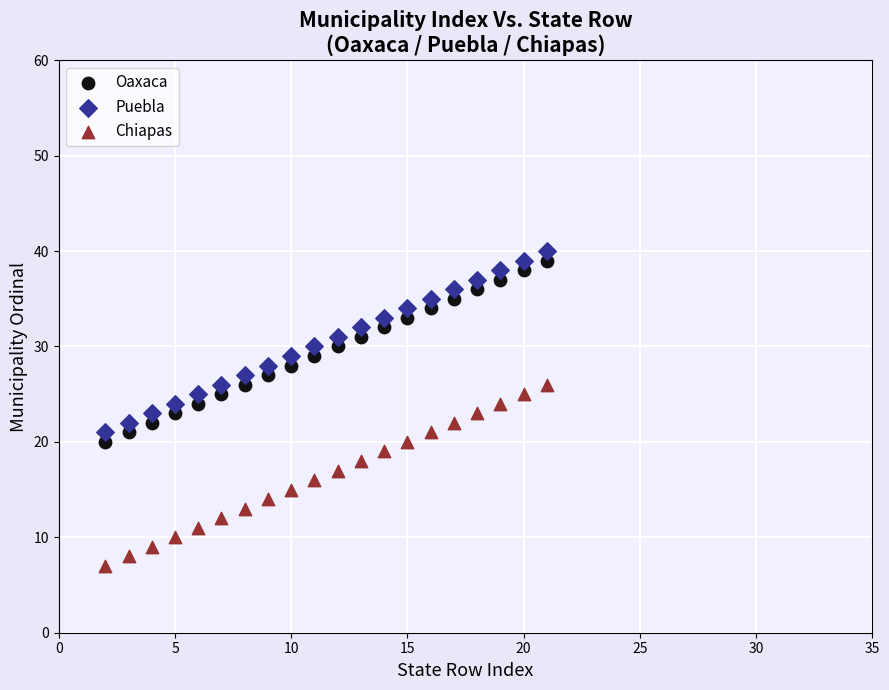

Across all data points, what is the range of Y values (max minus min)?

33